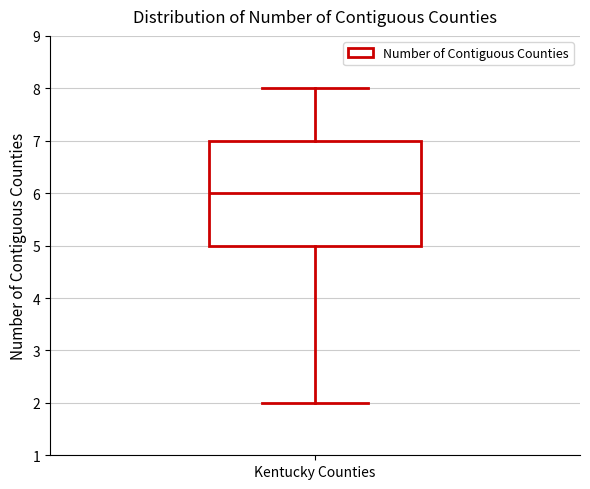

Where does the lower whisker of the box for Kentucky Counties end on the y-axis? The values are not printed on the chart, so give them approximately, as read against the axis.

2